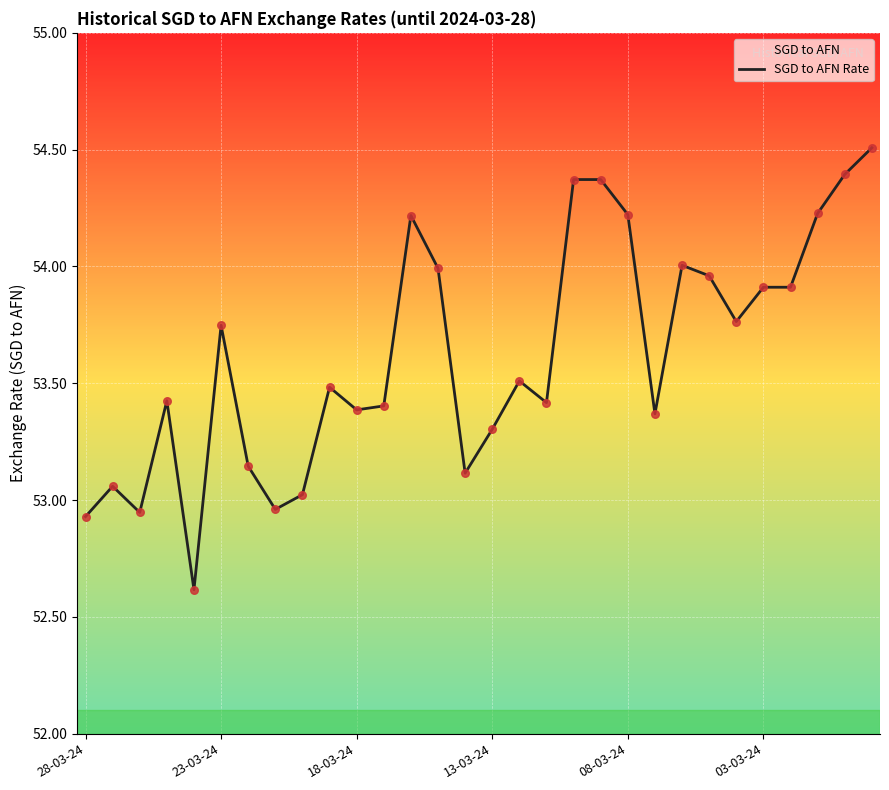

Which has a higher value, 24 or 16?

24